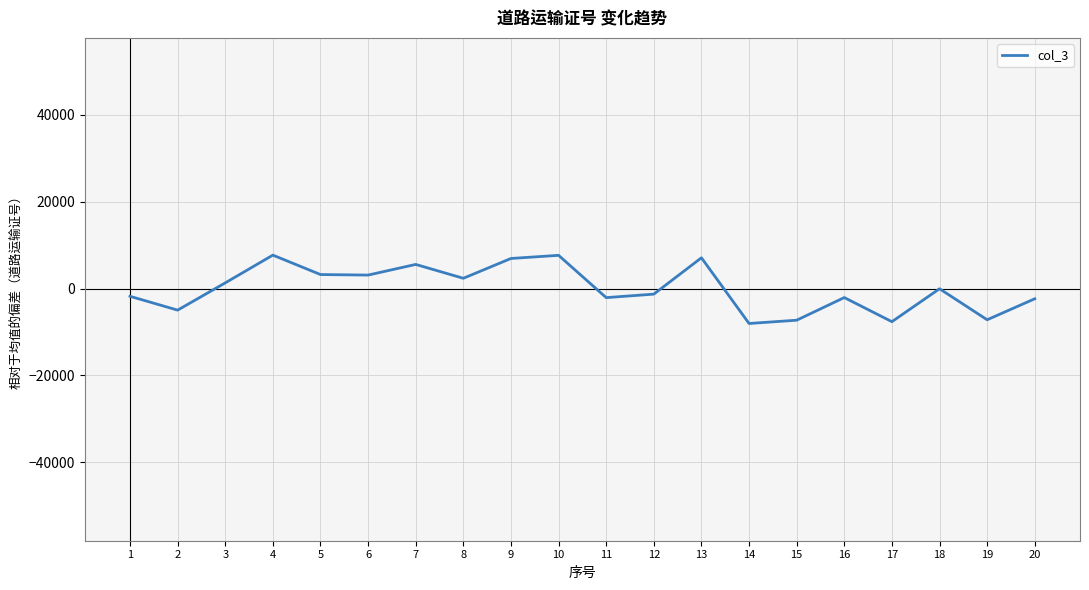

What is the sum of the values at 3 and 6?

4393.5